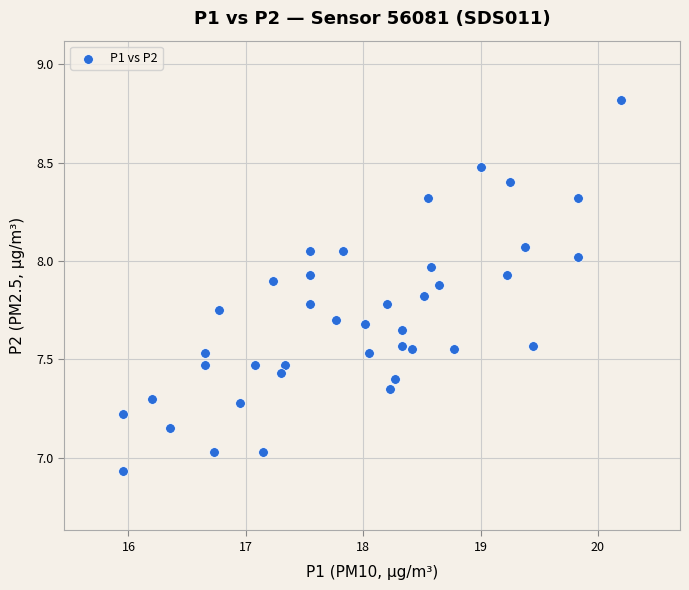

What is the range of X values (max minus min)?

4.2